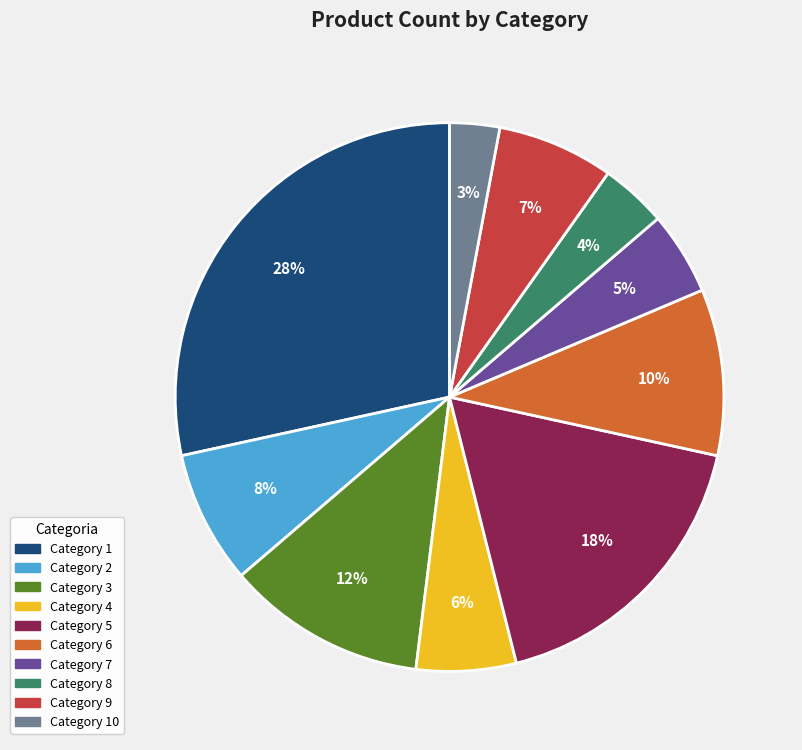

Does any single category account for the majority?

No